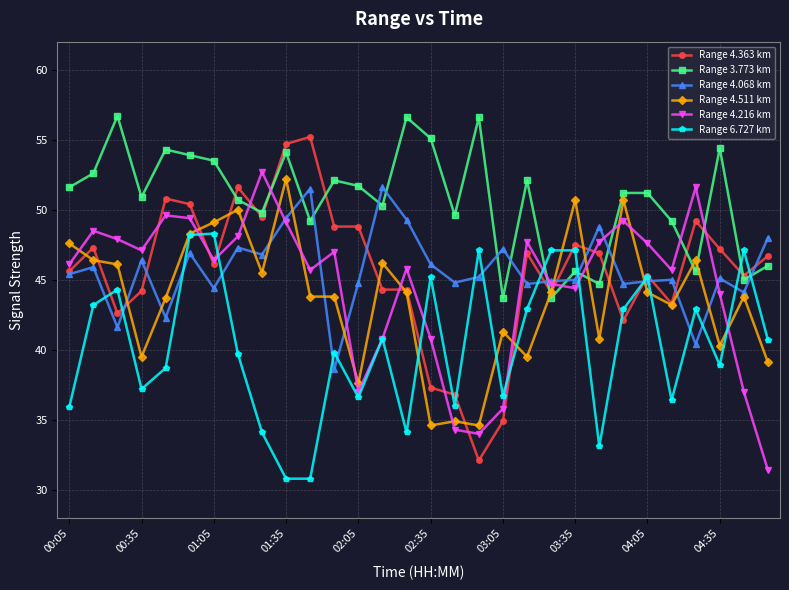

What is the maximum value shown in the chart?

56.7